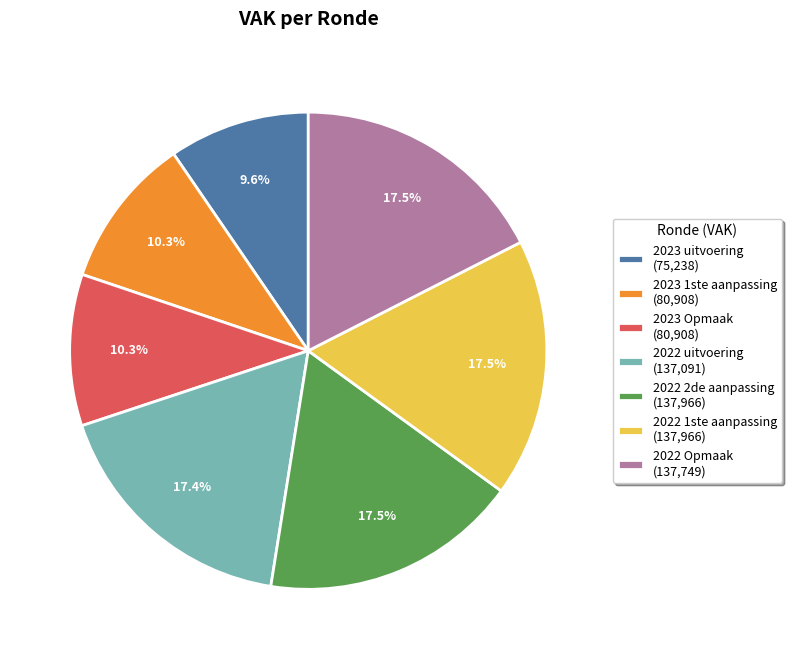

Is the sum of 2022 uitvoering and 2023 uitvoering greater than half?

No